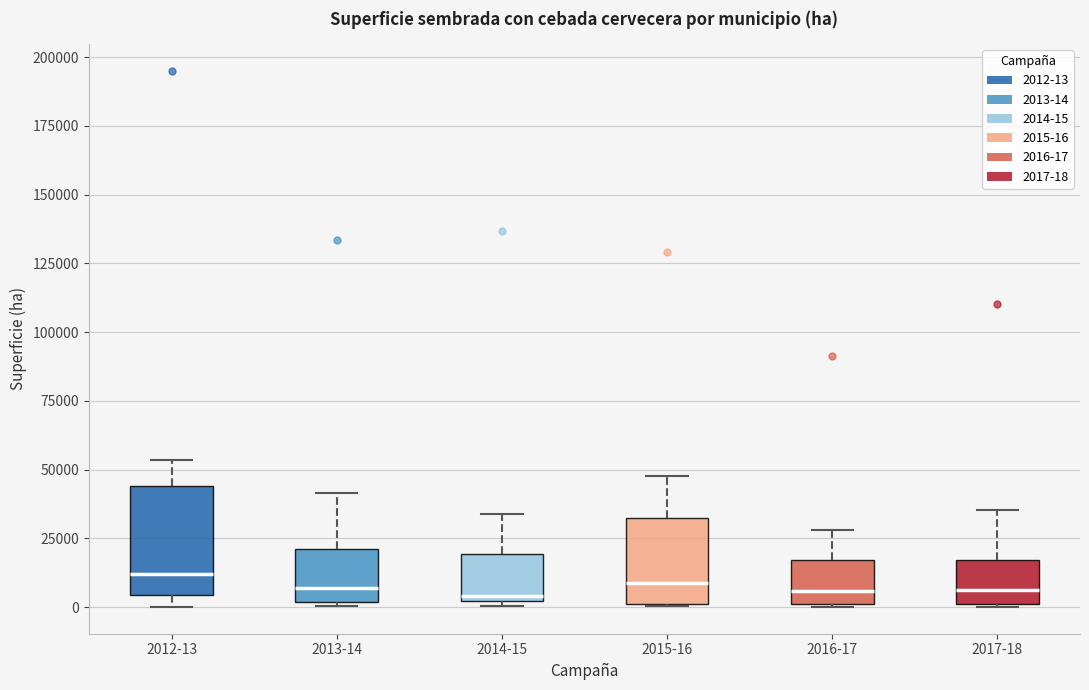

Where does the upper whisker of the box for 2012-13 end on the y-axis? The values are not printed on the chart, so give them approximately, as read against the axis.

55000